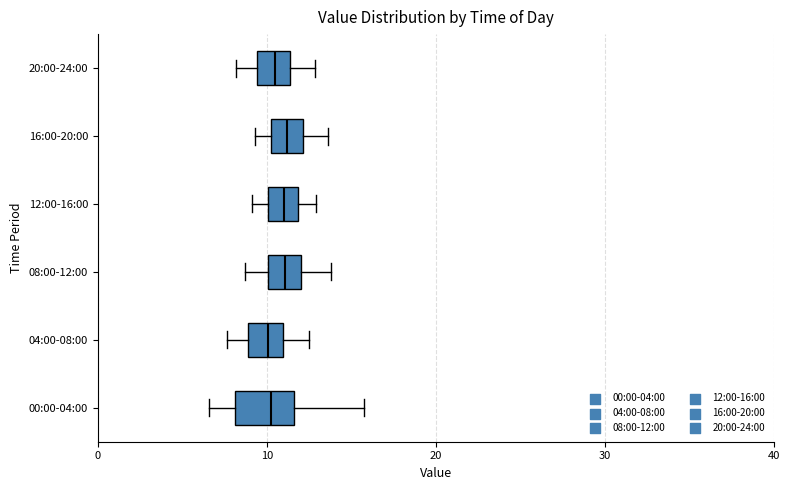

Comparing the boxes themselves (not the whiskers), which one is the widest?

00:00-04:00